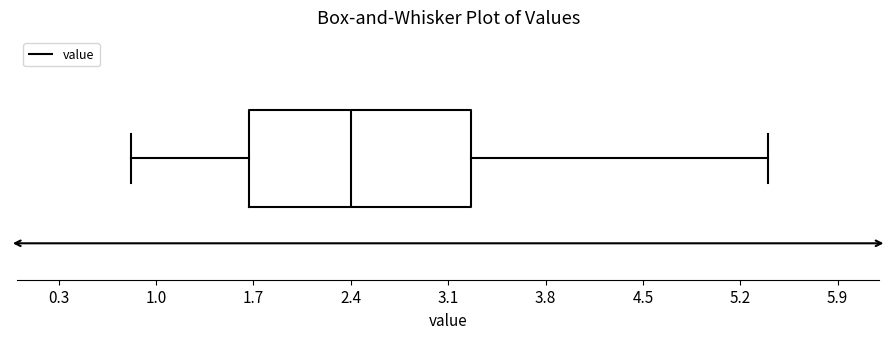

Where does the right whisker of the box end on the x-axis? The values are not printed on the chart, so give them approximately, as read against the axis.

5.4